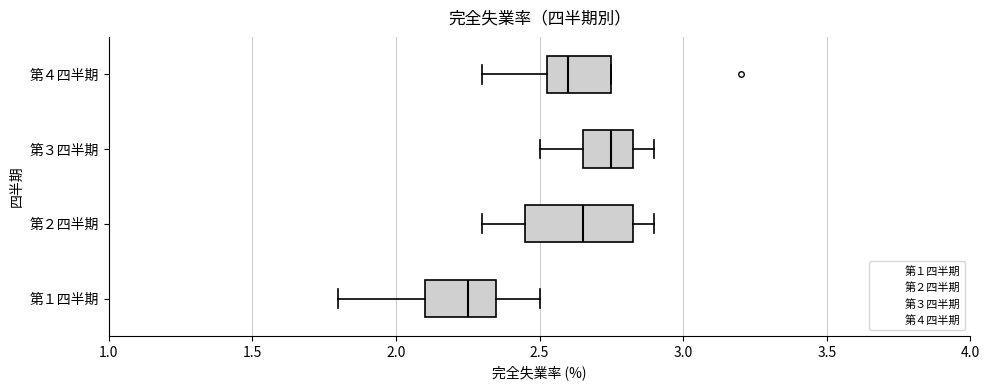

Reading bottom to top, read every box against the x-axis: the position of its median line, the range the box covers, and the ends of its whiskers. The values are not printed on the chart, so give them approximately, as read against the axis.

第１四半期: median 2.25, box 2.10 to 2.35, whiskers 1.80 to 2.50
第２四半期: median 2.65, box 2.45 to 2.85, whiskers 2.30 to 2.90
第３四半期: median 2.75, box 2.65 to 2.85, whiskers 2.50 to 2.90
第４四半期: median 2.60, box 2.55 to 2.75, whiskers 2.30 to 2.75